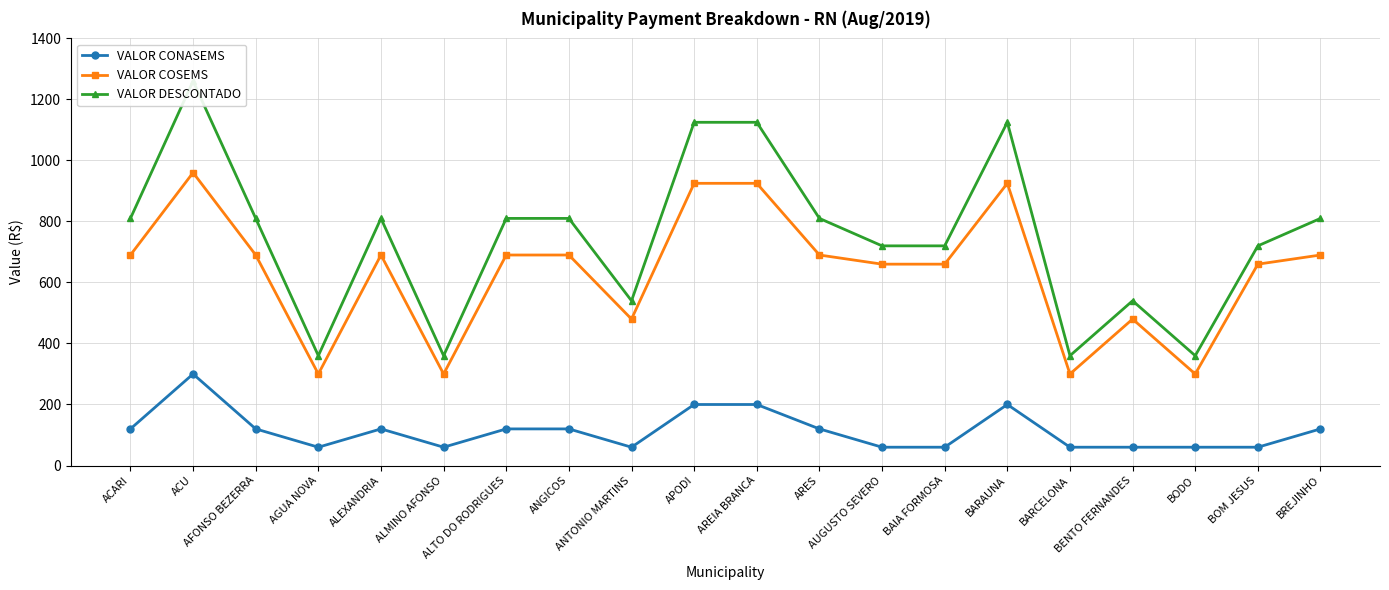

Reading left to right, extract all data points from this chart.

VALOR CONASEMS: 120	300	120	60	120	60	120	120	60	200	200	120	60	60	200	60	60	60	60	120
VALOR COSEMS: 690	960	690	300	690	300	690	690	480	925	925	690	660	660	925	300	480	300	660	690
VALOR DESCONTADO: 810	1260	810	360	810	360	810	810	540	1125	1125	810	720	720	1125	360	540	360	720	810